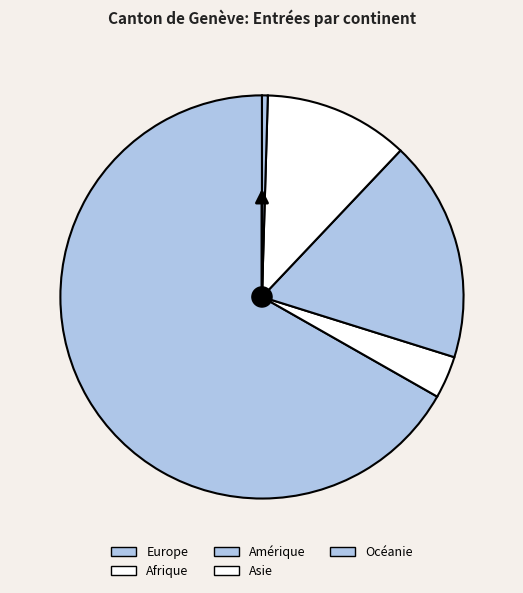

What is the largest slice in the pie chart?

Europe